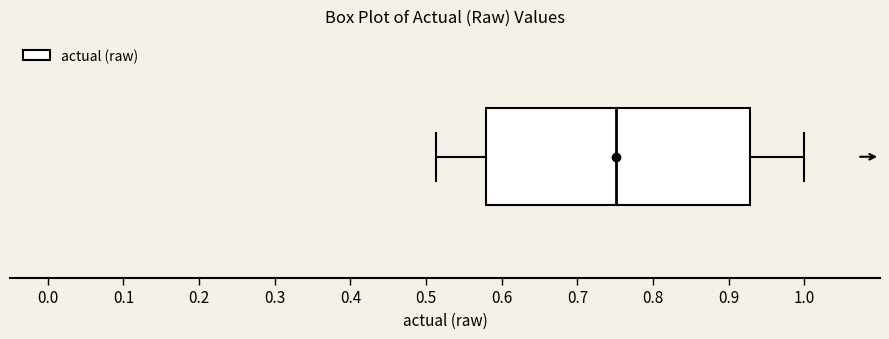

Transcribe this box plot: give where the median line is, the range the box spans, and where the two whiskers end, as read against the x-axis. The values are not printed on the chart, so give them approximately, as read against the axis.

median 0.75, box 0.58 to 0.93, whiskers 0.51 to 1.00